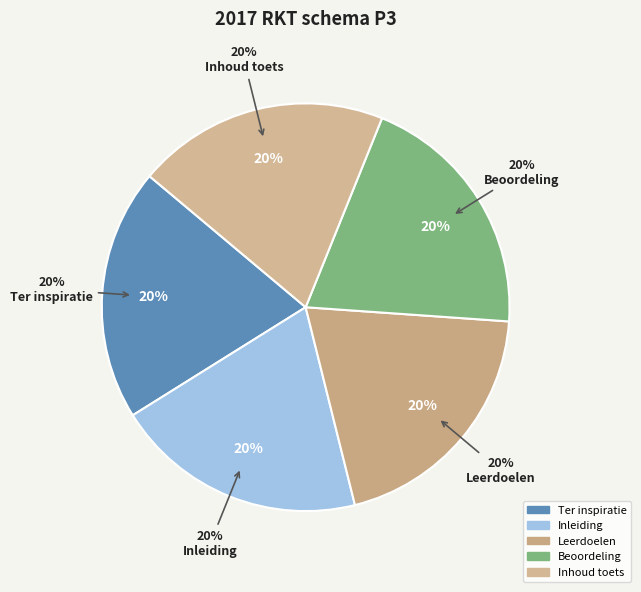

Is there any slice that represents more than half of the pie?

No